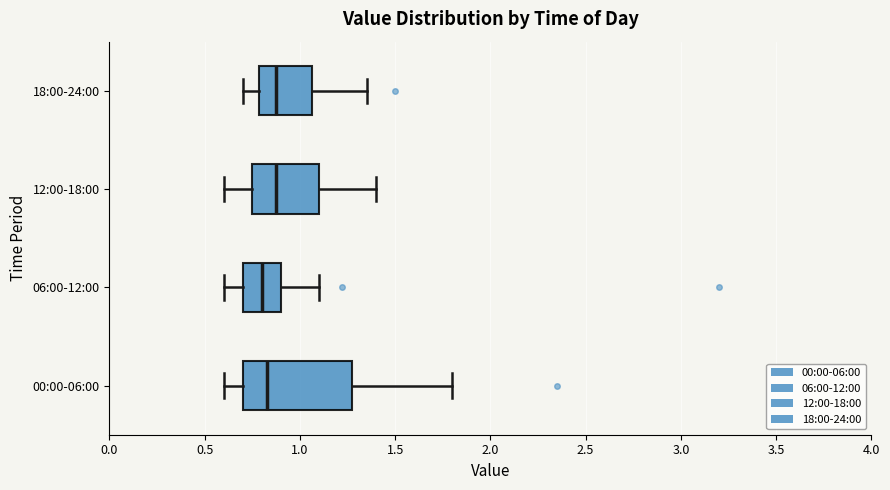

Reading bottom to top, transcribe this box plot: for each box, give where its median line is, the range the box spans, and where its two whiskers end, as read against the x-axis. The values are not printed on the chart, so give them approximately, as read against the axis.

00:00-06:00: median 0.85, box 0.70 to 1.30, whiskers 0.60 to 1.80
06:00-12:00: median 0.80, box 0.70 to 0.90, whiskers 0.60 to 1.10
12:00-18:00: median 0.90, box 0.75 to 1.10, whiskers 0.60 to 1.40
18:00-24:00: median 0.90, box 0.80 to 1.05, whiskers 0.70 to 1.35